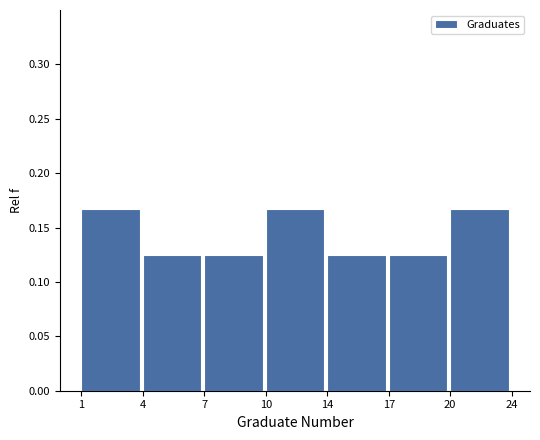

What is the sum of the values at 20 and 4?

0.3